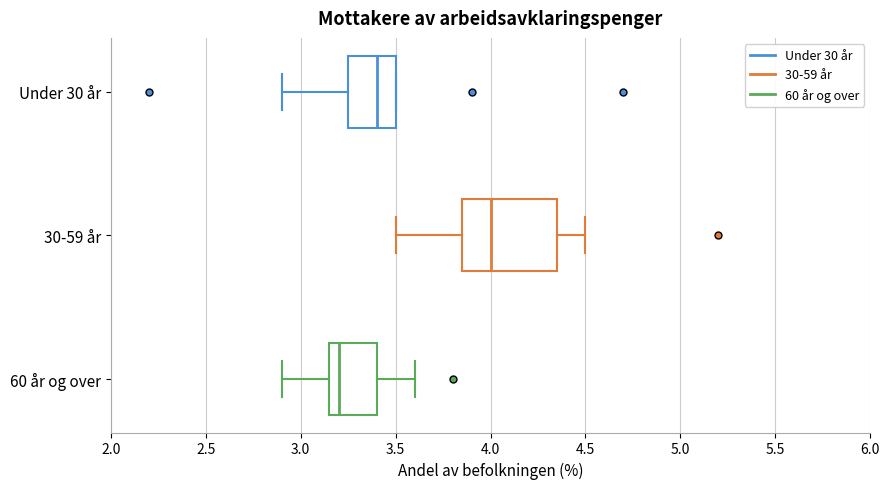

Which box is the widest, from its left edge to its right edge?

30-59 år